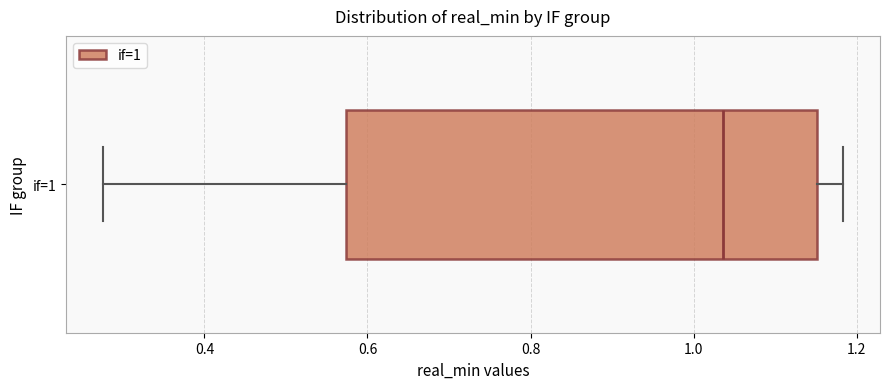

Where does the right whisker of the box for if=1 end on the x-axis? The values are not printed on the chart, so give them approximately, as read against the axis.

1.18